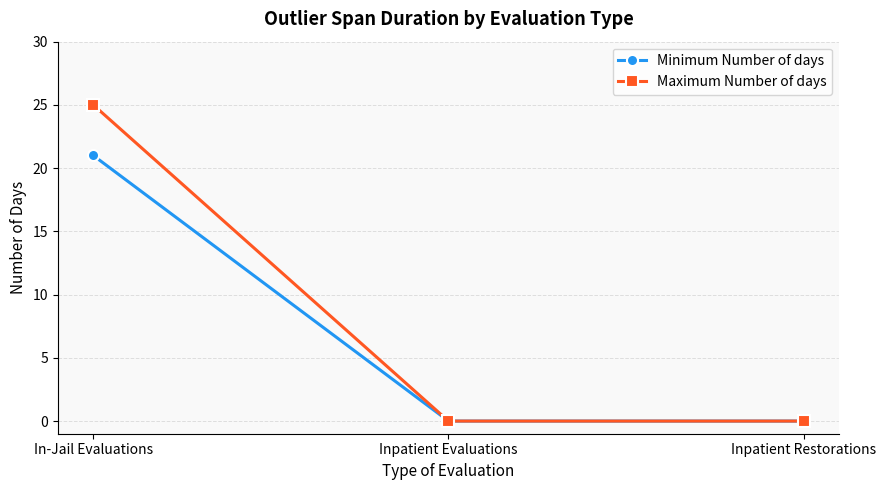

List the series in order of their peak value, highest first.

Maximum Number of days, Minimum Number of days